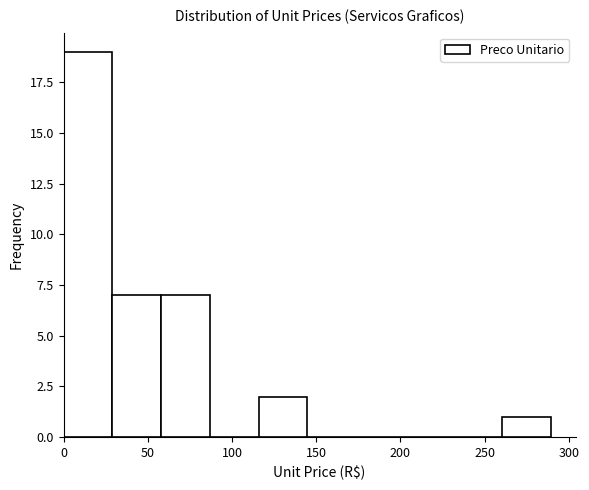

Reading left to right, list every bar in this chart as the range it spans on the x-axis followed by its height. Neither the bar edges nor the heights are printed on the chart, so give them approximately, as read against the axes.

0 to 30: 19
30 to 60: 7
60 to 85: 7
85 to 115: 0
115 to 145: 2
145 to 175: 0
175 to 205: 0
205 to 230: 0
230 to 260: 0
260 to 290: 1